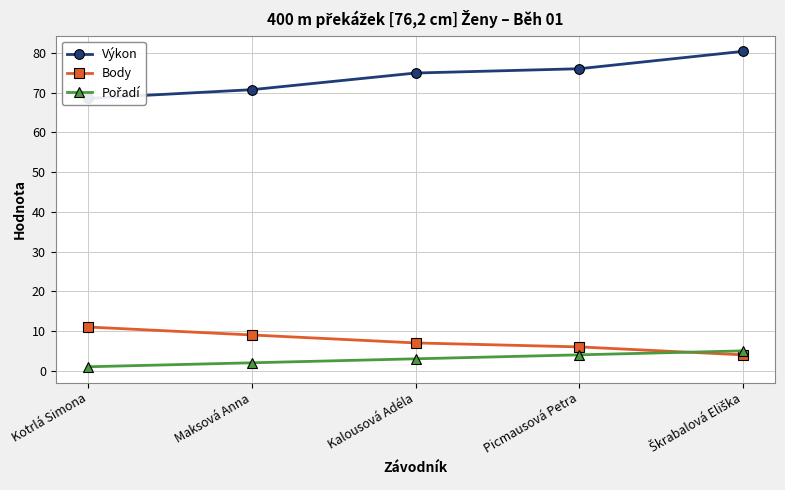

What is the total value across all series at Picmausová Petra?

86.0